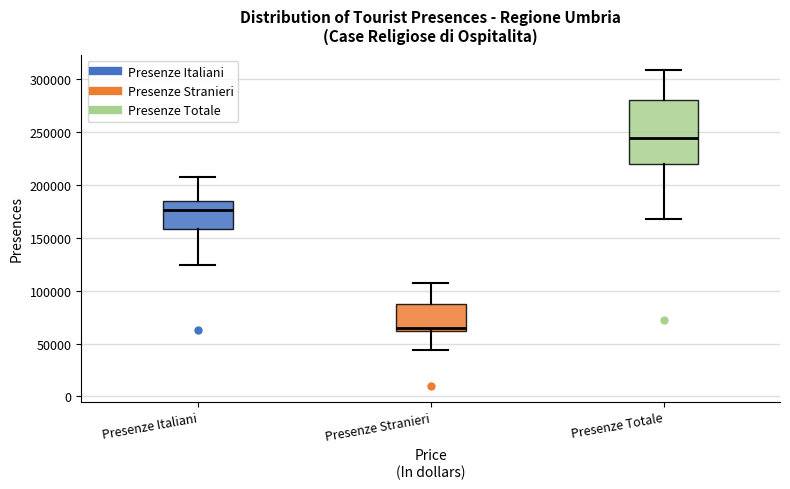

Where does the median line of the box for Presenze Stranieri sit on the y-axis? The values are not printed on the chart, so give them approximately, as read against the axis.

65000